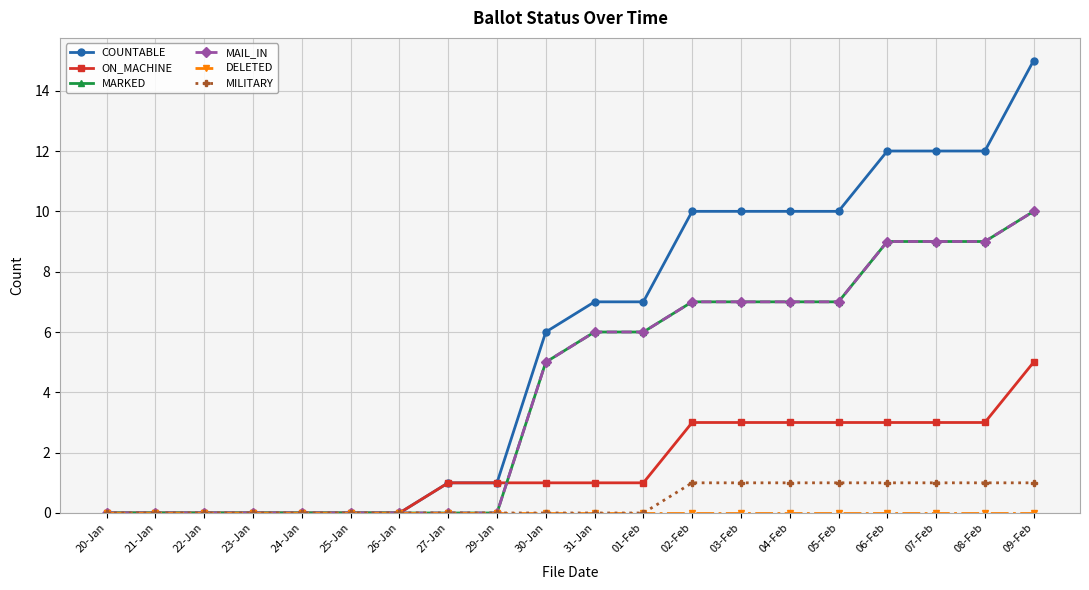

Which has a higher value, 24-Jan or 07-Feb?

07-Feb